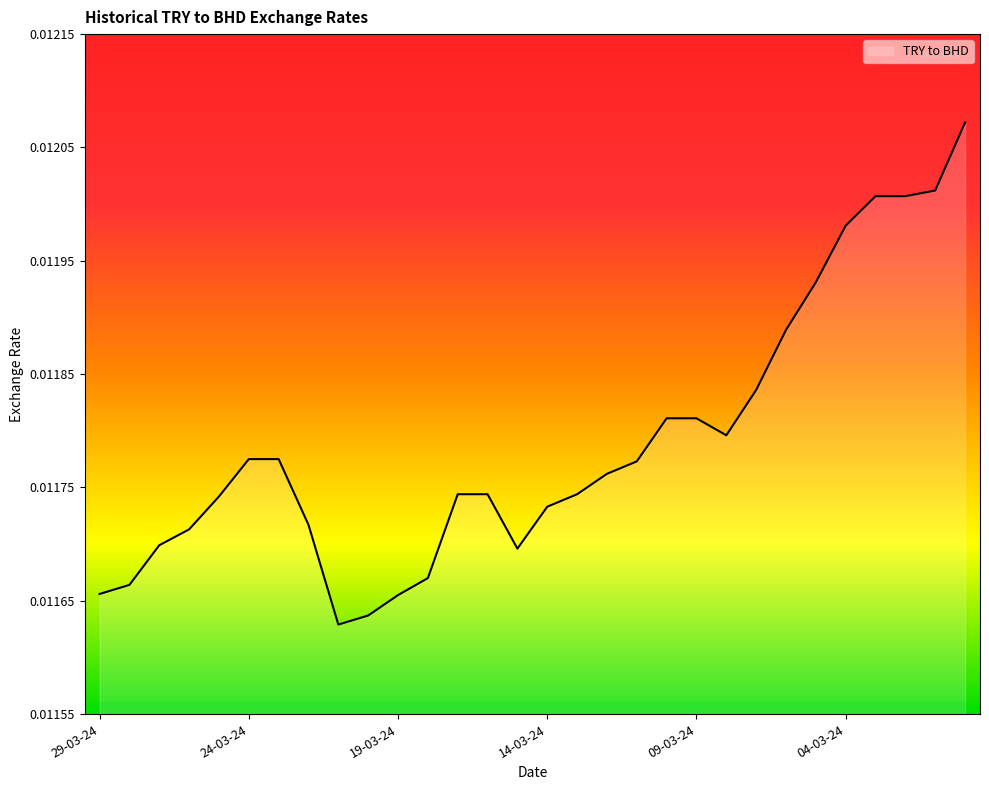

What is the sum of all values?

0.4